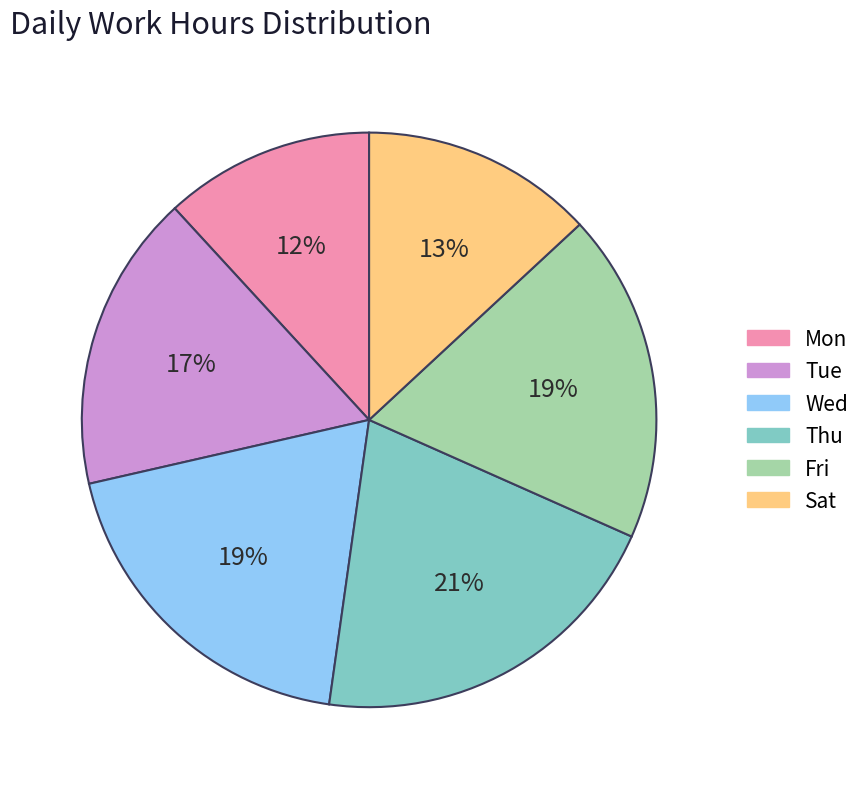

How many segments does this pie chart have?

6